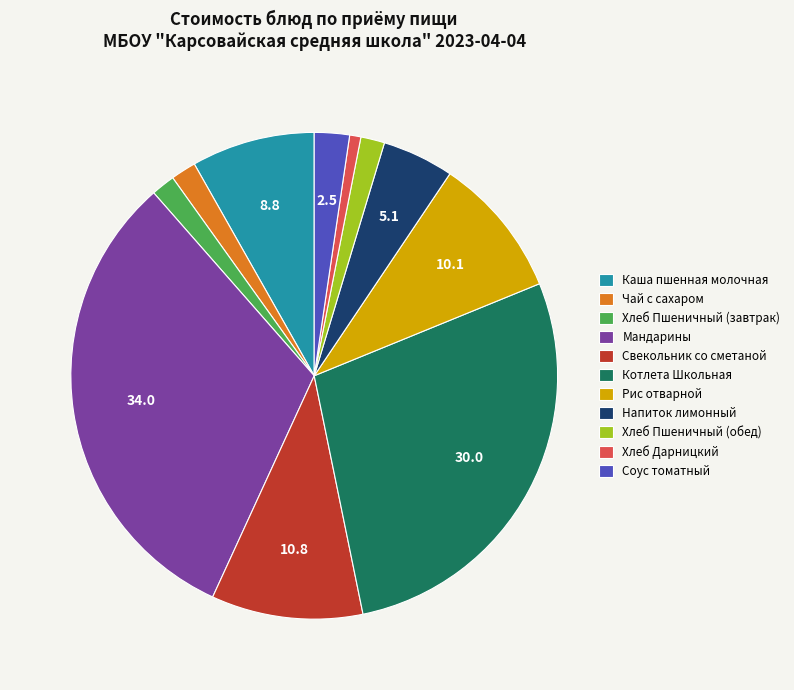

Combined, do Свекольник со сметаной and Каша пшенная молочная account for over 50%?

No